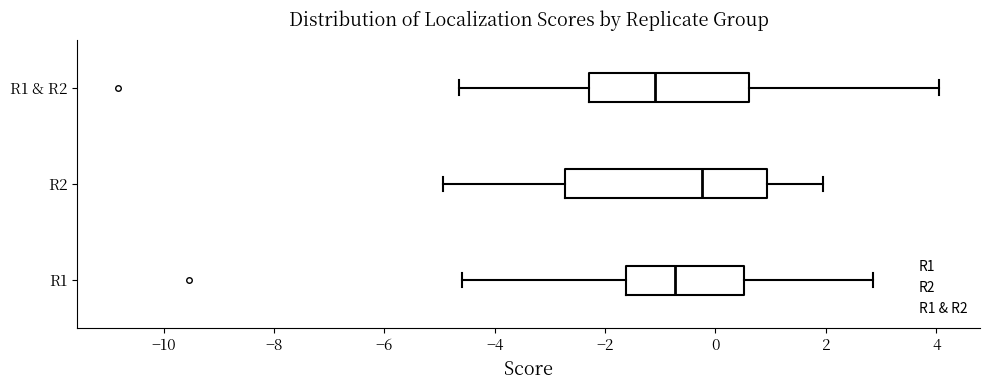

Reading bottom to top, read every box against the x-axis: the position of its median line, the range the box covers, and the ends of its whiskers. The values are not printed on the chart, so give them approximately, as read against the axis.

R1: median -0.8, box -1.6 to 0.6, whiskers -4.6 to 2.8
R2: median -0.2, box -2.8 to 1.0, whiskers -5.0 to 2.0
R1 & R2: median -1.0, box -2.2 to 0.6, whiskers -4.6 to 4.0